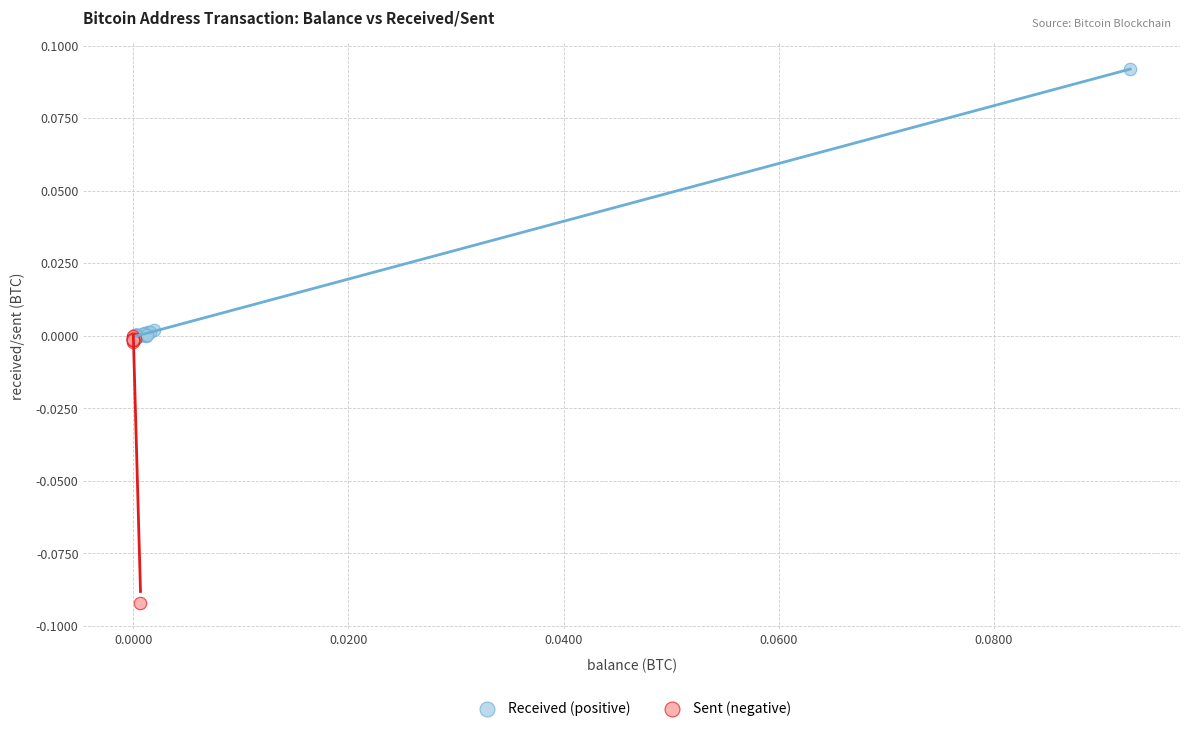

Which series contains the lowest Y value?

Sent (negative)